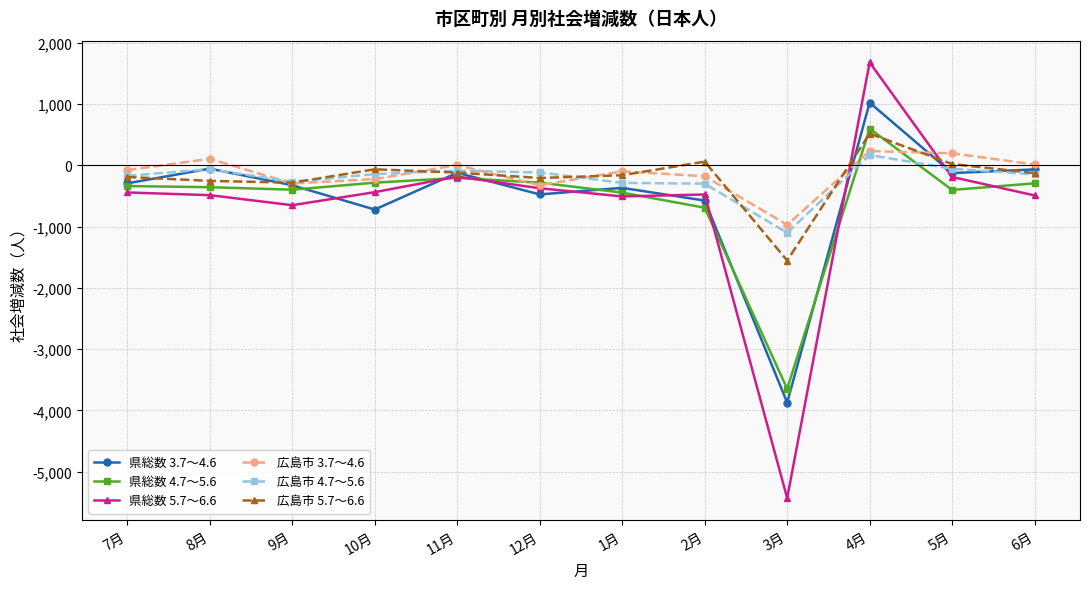

In 県総数 3.7～4.6, how many points are higher than both neighbors (excluding endpoints)?

4